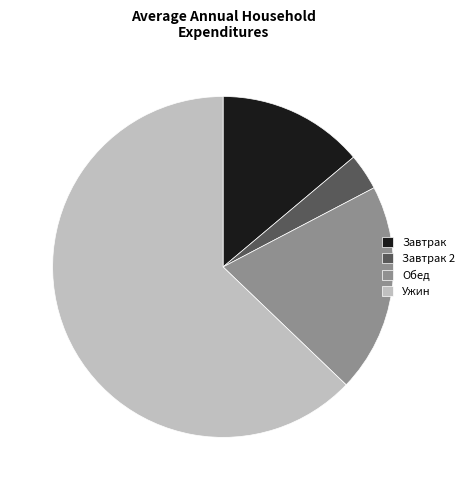

How many slices are in this pie chart?

4